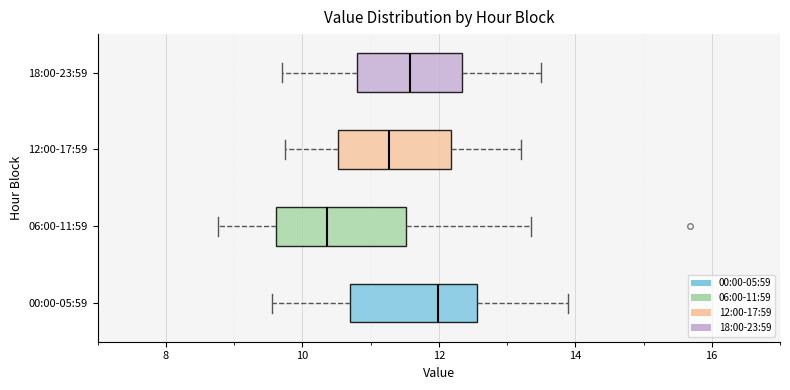

Where is the right edge of the box for 00:00-05:59 on the x-axis? The values are not printed on the chart, so give them approximately, as read against the axis.

12.6